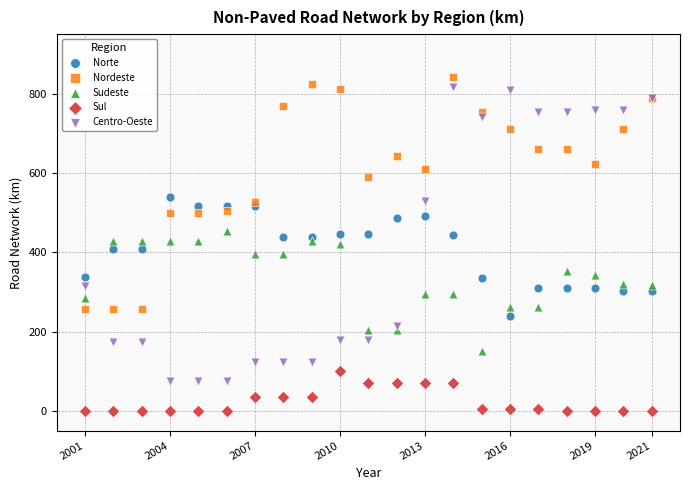

What is the X range (max minus min) for the scatter plot?

20.0